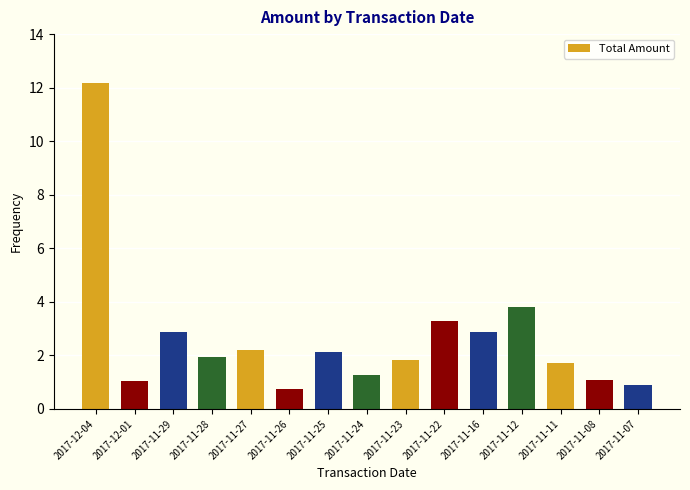

What is the difference between the maximum and minimum values?

11.4